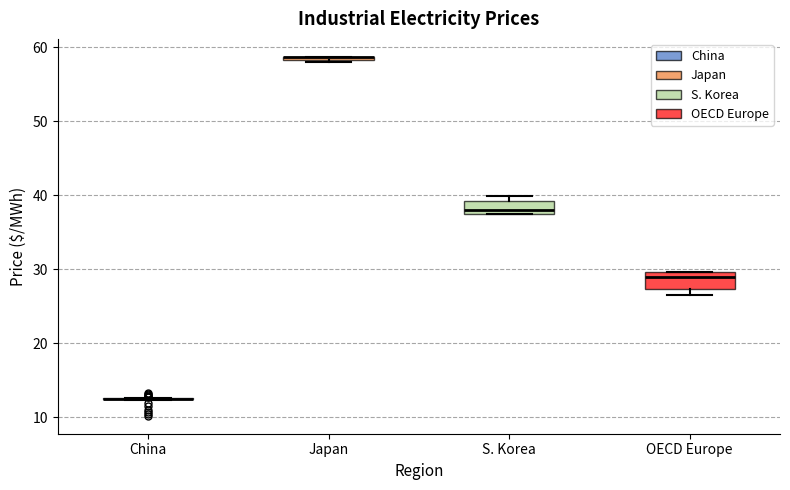

Where is the upper edge of the box for Japan on the y-axis? The values are not printed on the chart, so give them approximately, as read against the axis.

59